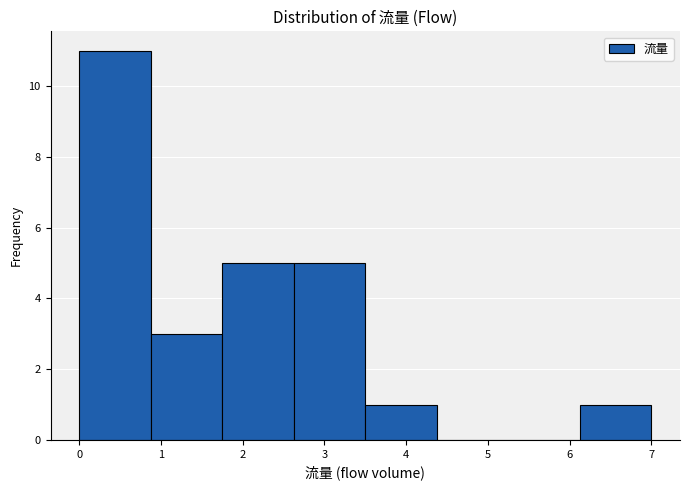

Reading left to right, transcribe this chart: for each bar, give the range it covers on the x-axis and its height. Neither the bar edges nor the heights are printed on the chart, so give them approximately, as read against the axes.

0.0 to 0.9: 11
0.9 to 1.8: 3
1.8 to 2.6: 5
2.6 to 3.5: 5
3.5 to 4.4: 1
4.4 to 5.3: 0
5.3 to 6.1: 0
6.1 to 7.0: 1